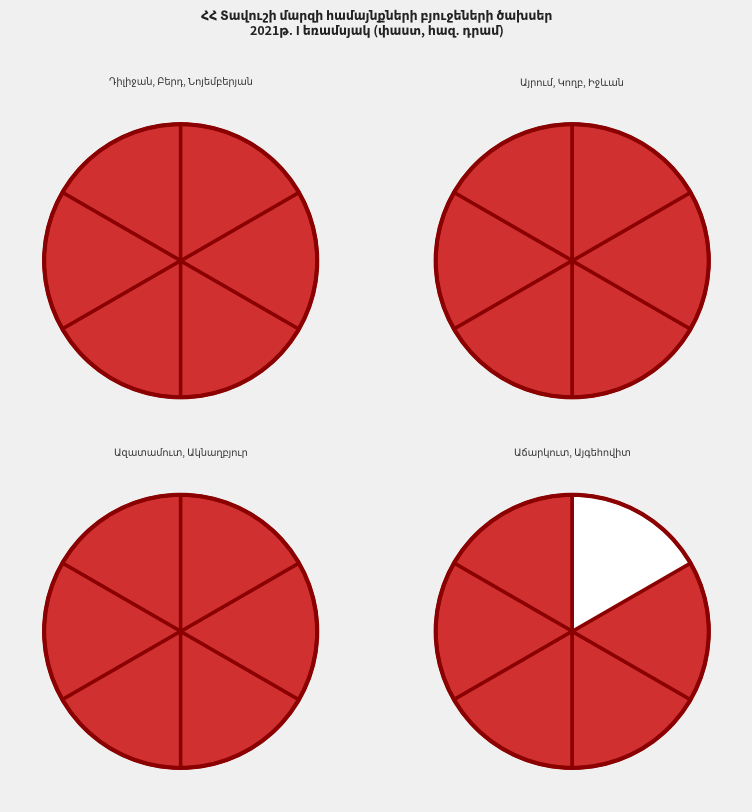

Does Ազատամուտ represent more than half of the total?

No